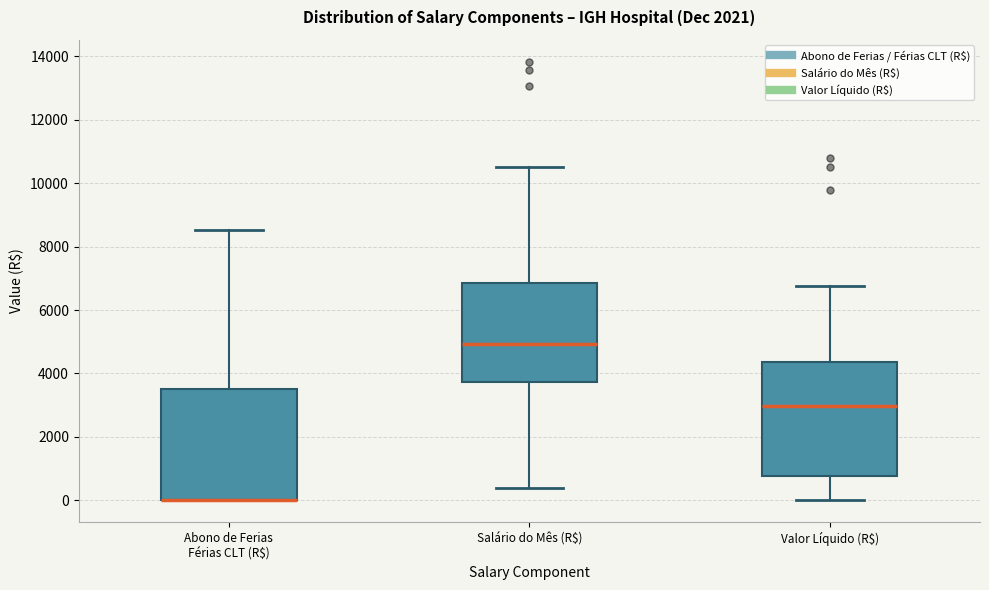

Reading left to right, read every box against the y-axis: the position of its median line, the range the box covers, and the ends of its whiskers. The values are not printed on the chart, so give them approximately, as read against the axis.

Abono de Ferias Férias CLT (R$): median 0 (drawn on the box's lower edge), box 0 to 3600, whiskers 0 to 8600
Salário do Mês (R$): median 5000, box 3800 to 6800, whiskers 400 to 10600
Valor Líquido (R$): median 3000, box 800 to 4400, whiskers 0 to 6800